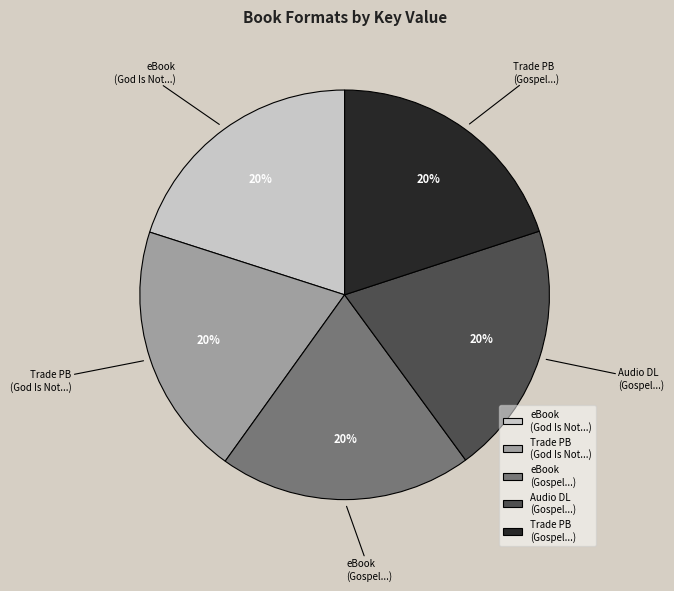

How many segments does this pie chart have?

5